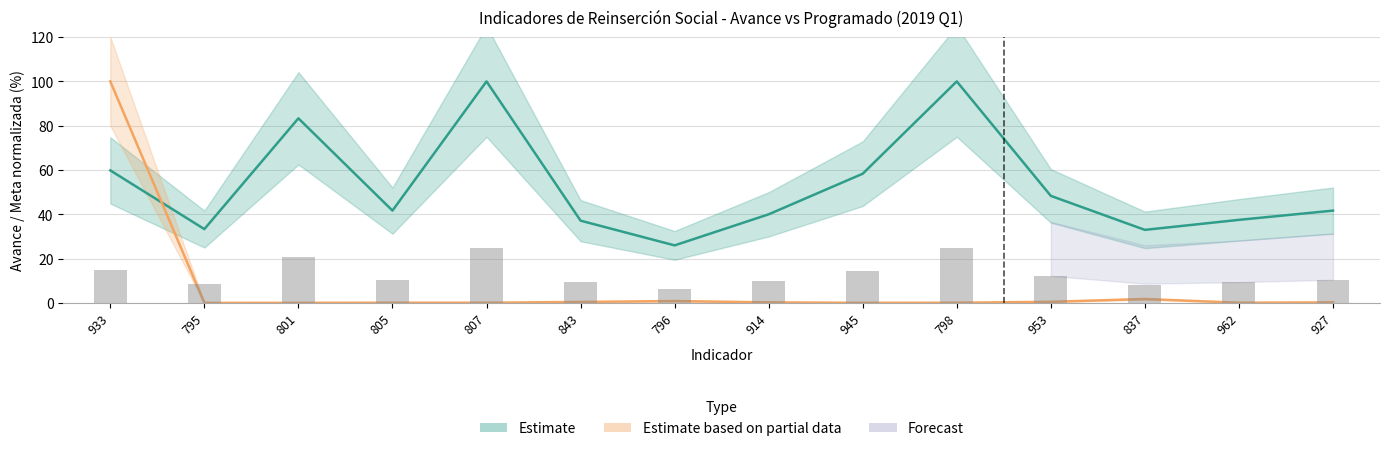

What is the lowest value of the Avance (%) series?

26.0